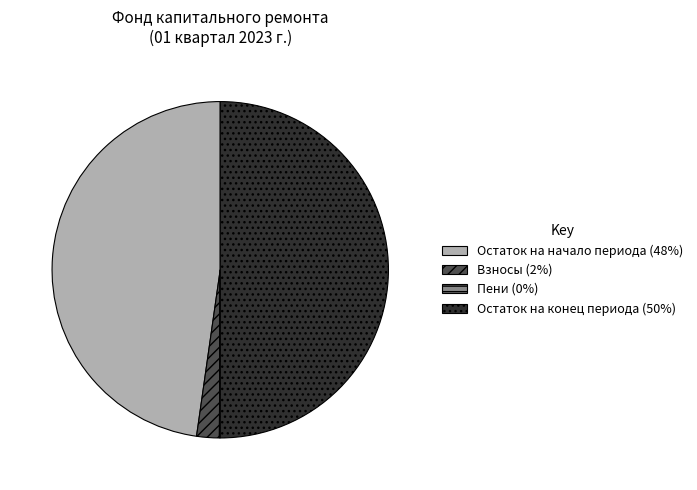

Is there any slice that represents more than half of the pie?

No